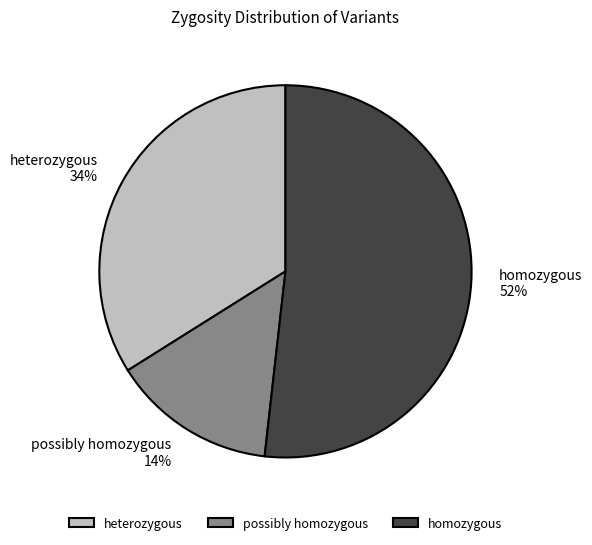

Is the sum of homozygous and possibly homozygous greater than half?

Yes